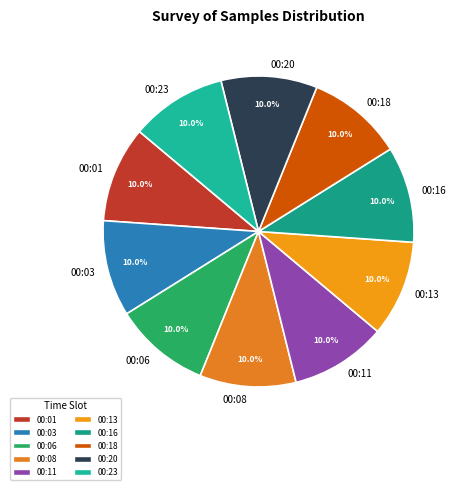

To the nearest percent, what portion does 00:03 represent?

10%